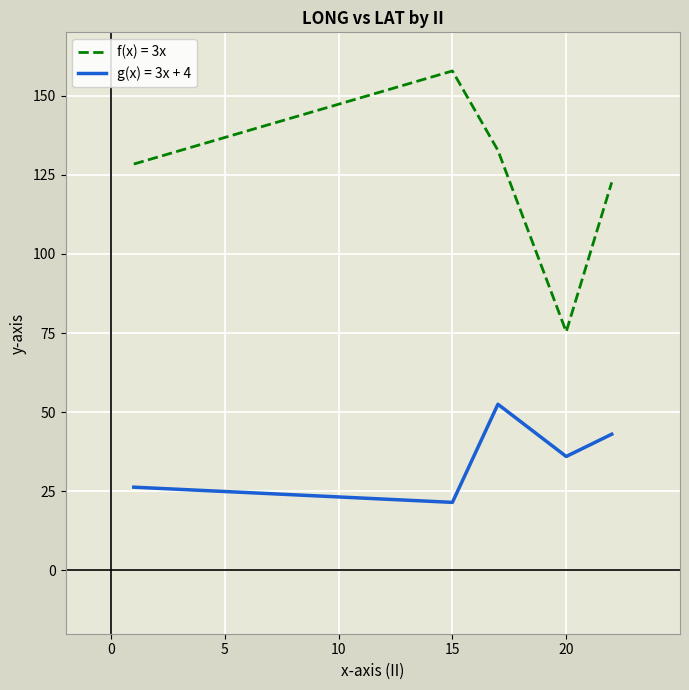

True or false: f(x) = 3x and g(x) = 3x + 4 cross at least once.

False